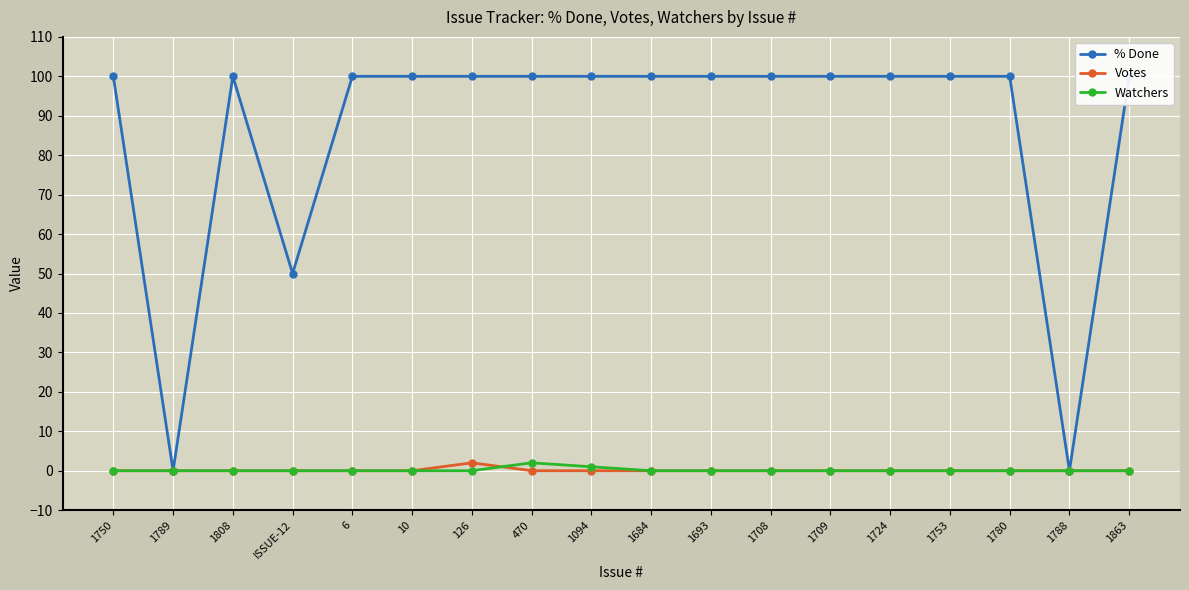

Reading left to right, extract all data points from this chart.

% Done: 1750=100	1789=0	1808=100	ISSUE-12=50	6=100	10=100	126=100	470=100	1094=100	1684=100	1693=100	1708=100	1709=100	1724=100	1753=100	1780=100	1788=0	1863=100
Votes: 1750=0	1789=0	1808=0	ISSUE-12=0	6=0	10=0	126=2	470=0	1094=0	1684=0	1693=0	1708=0	1709=0	1724=0	1753=0	1780=0	1788=0	1863=0
Watchers: 1750=0	1789=0	1808=0	ISSUE-12=0	6=0	10=0	126=0	470=2	1094=1	1684=0	1693=0	1708=0	1709=0	1724=0	1753=0	1780=0	1788=0	1863=0